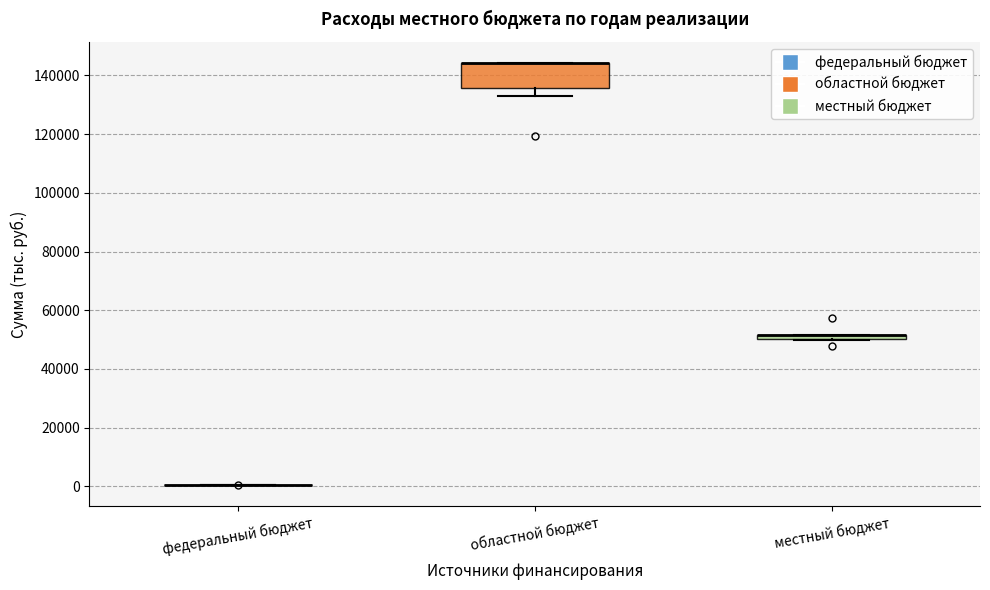

Comparing the boxes themselves (not the whiskers), which one is the tallest?

областной бюджет